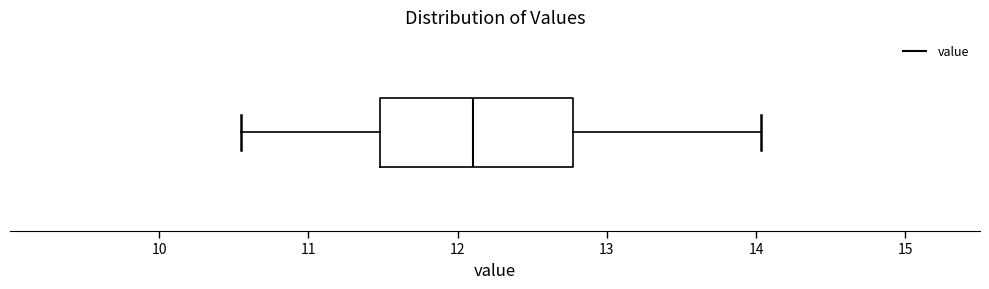

Where does the median line of the box sit on the x-axis? The values are not printed on the chart, so give them approximately, as read against the axis.

12.1